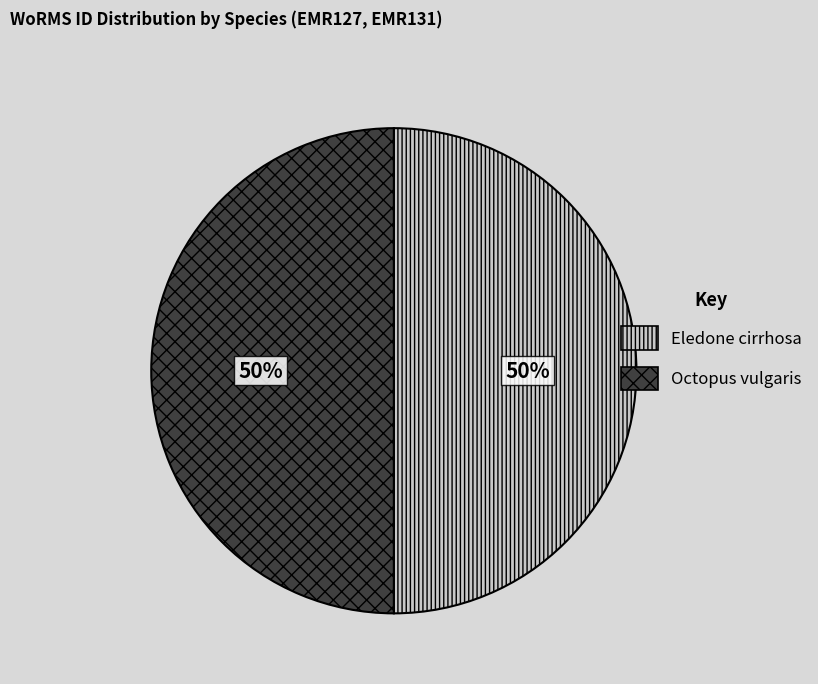

To the nearest percent, what percentage of the pie is Eledone cirrhosa?

50%